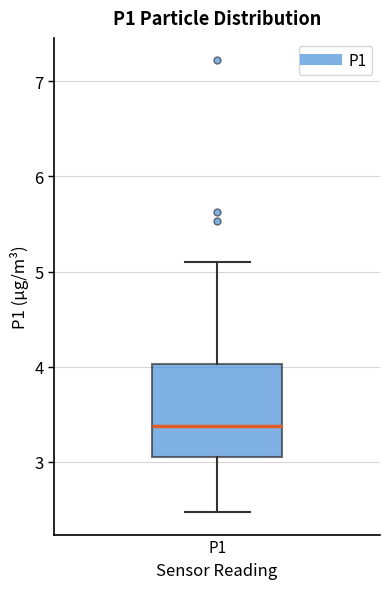

Where does the median line of the box for P1 sit on the y-axis? The values are not printed on the chart, so give them approximately, as read against the axis.

3.4